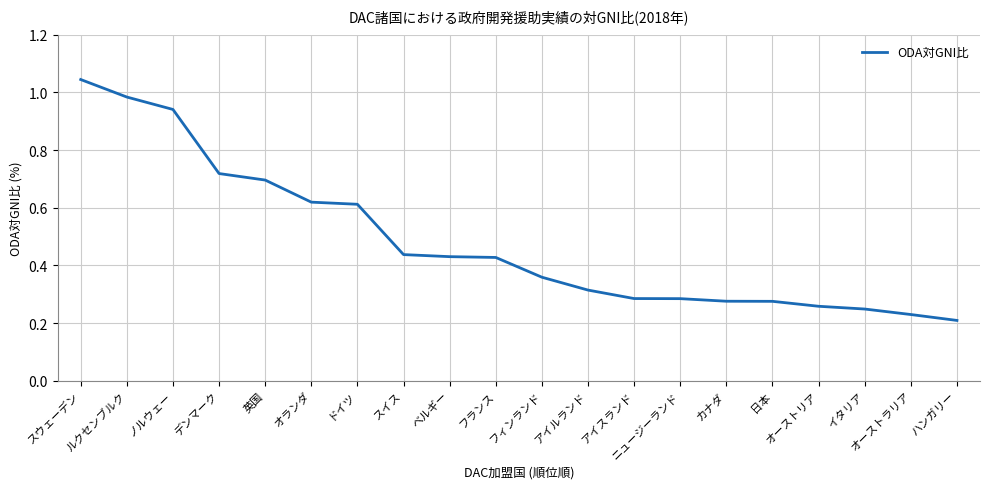

What is the difference between the second highest and second lowest values?

0.8